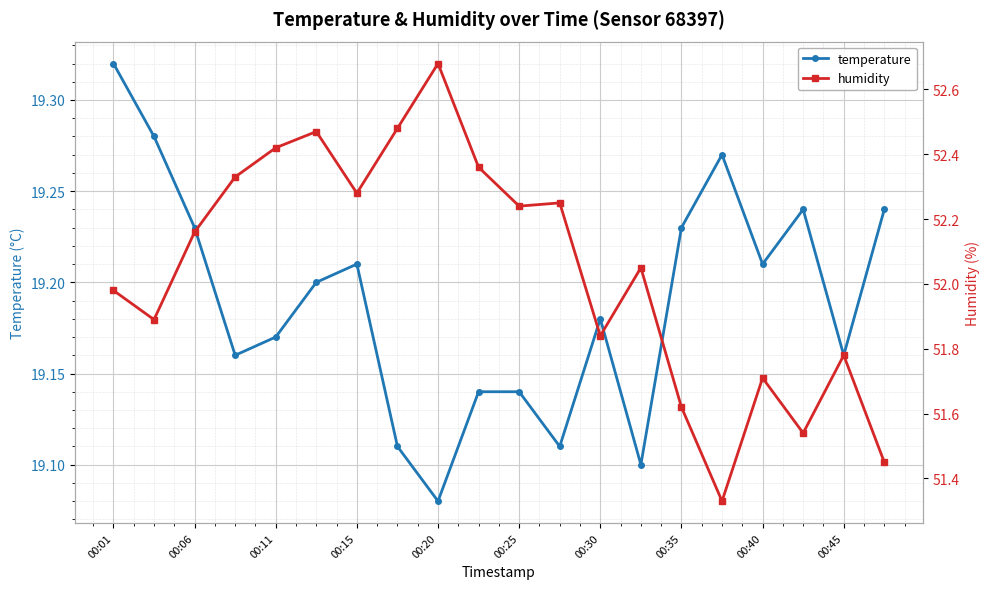

What is the average value of the humidity series?

52.0